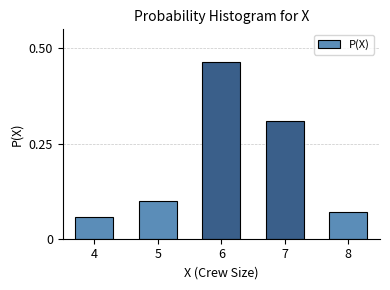

True or false: the data shows 0.2 at 5.

False